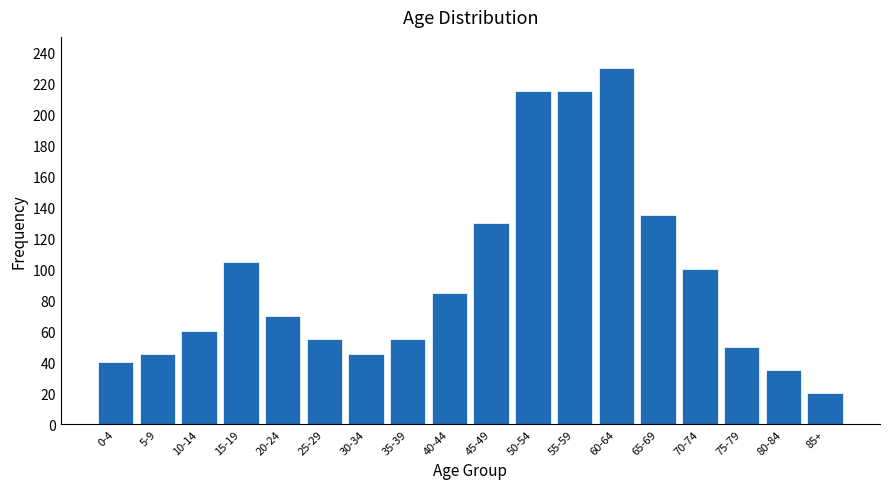

Reading right to left, extract all data points from this chart.

20	35	50	100	135	230	215	215	130	85	55	45	55	70	105	60	45	40